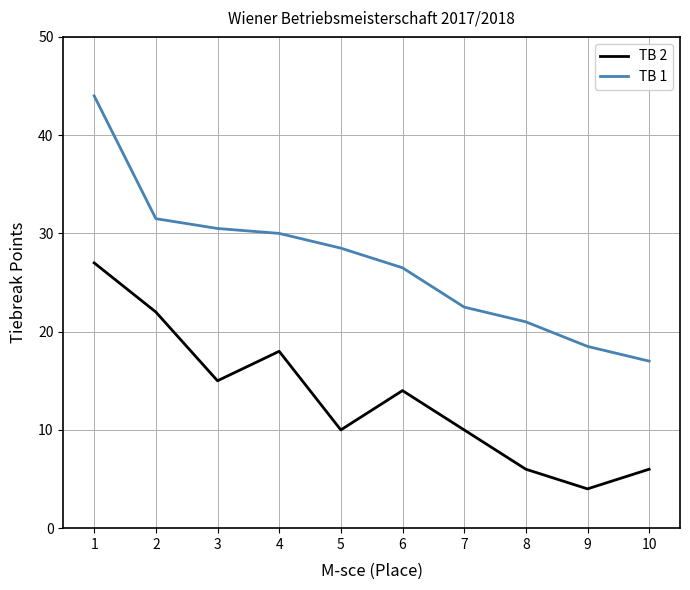

Is the value of TB 1 at 7 greater than the value of TB 2 at 10?

Yes